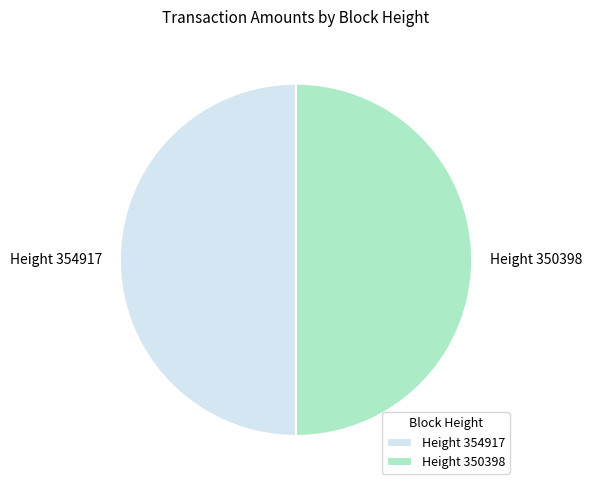

True or false: Height 350398 accounts for 38% of the total.

False